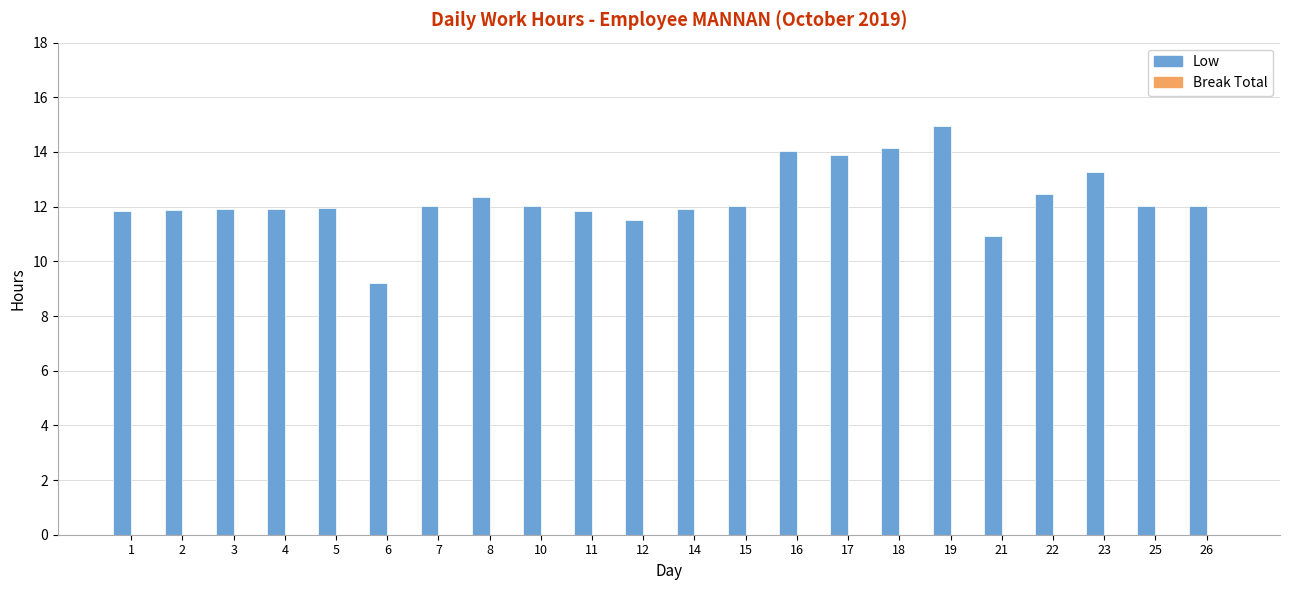

How many bars are there in total?

22